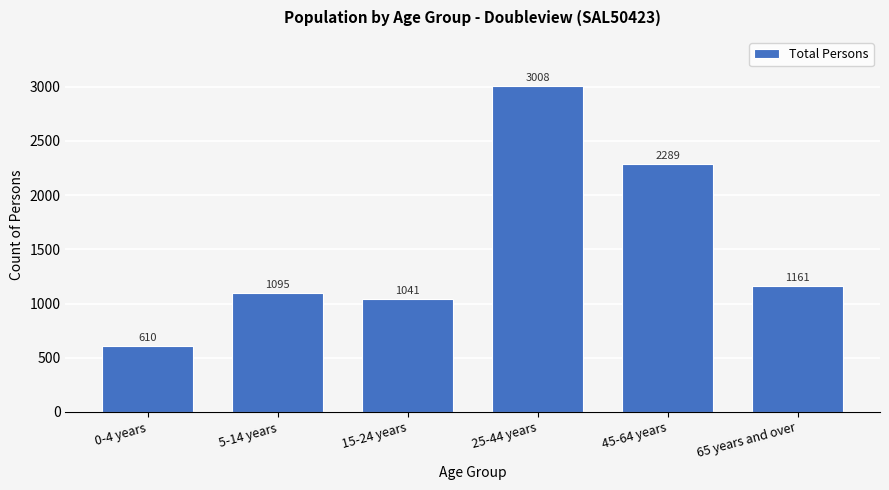

Reading left to right, extract all data points from this chart.

610	1095	1041	3008	2289	1161